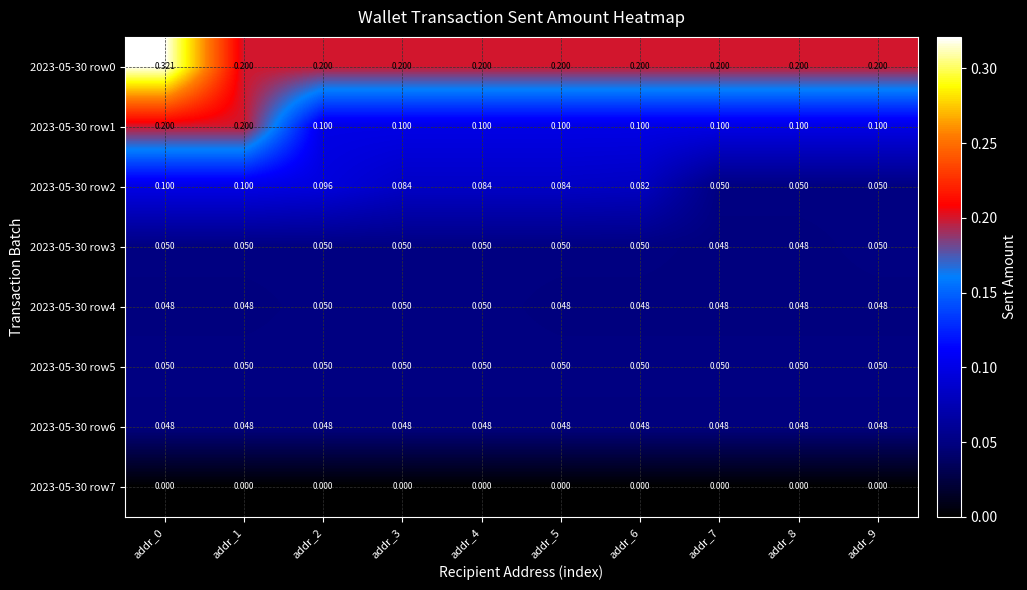

Is the value of 2023-05-30 row0 at addr_7 greater than the value of 2023-05-30 row2 at addr_5?

Yes